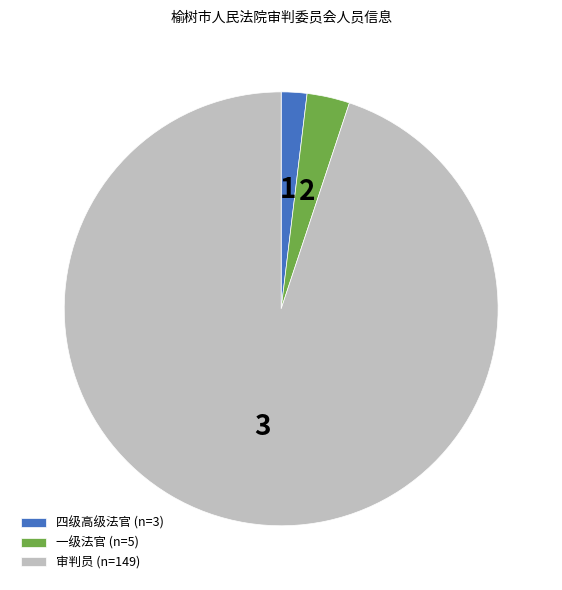

Is the sum of 一级法官 and 审判员 greater than half?

Yes